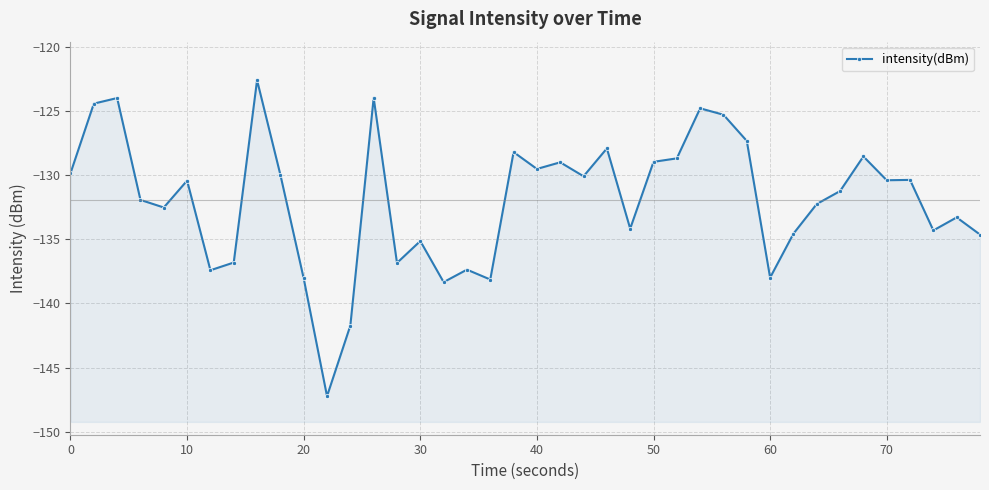

True or false: there are more than 1 points higher than both neighbors.

True